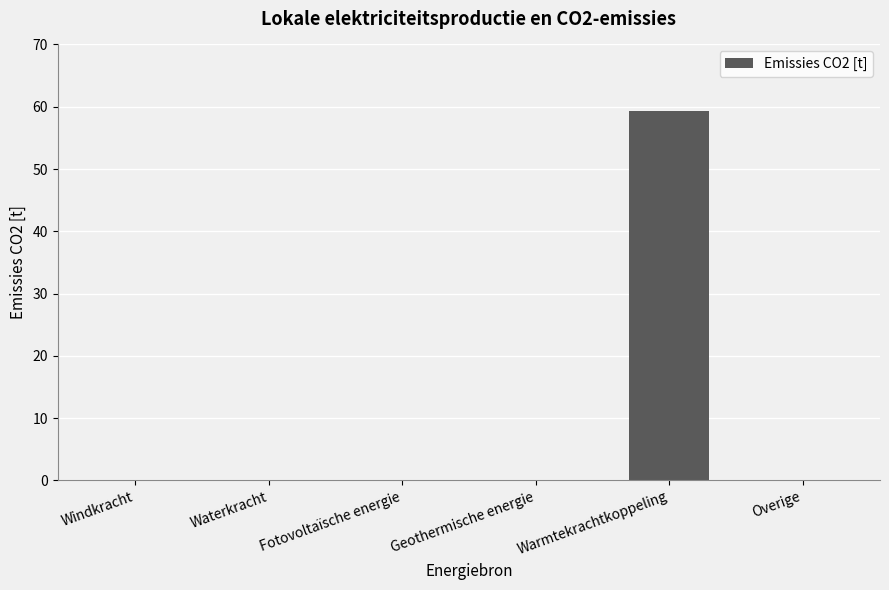

Between Warmtekrachtkoppeling and Waterkracht, which is larger?

Warmtekrachtkoppeling